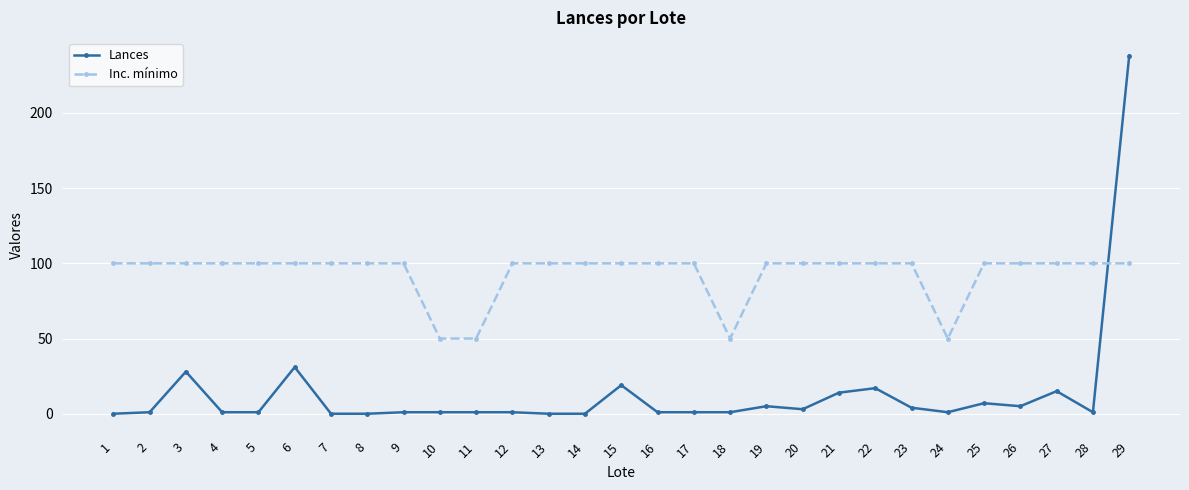

What is the difference between the maximum and minimum values in the Lances series?

238